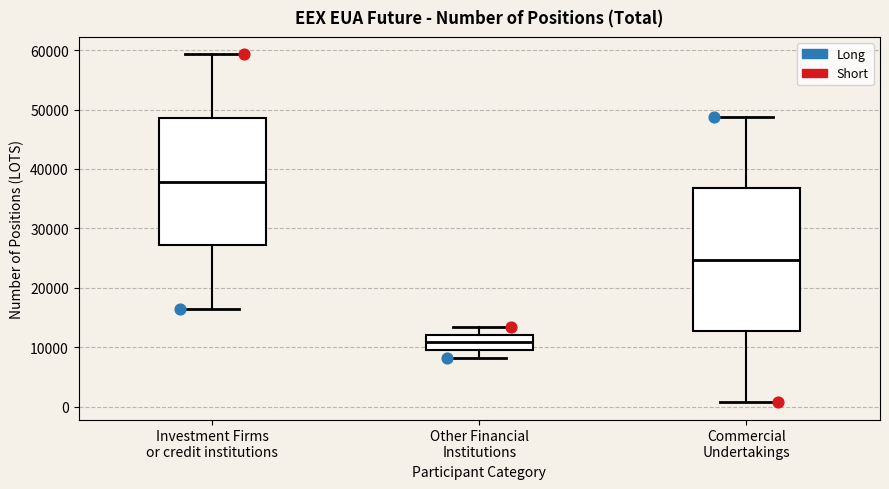

Which box has the highest median line?

Investment Firms or credit institutions